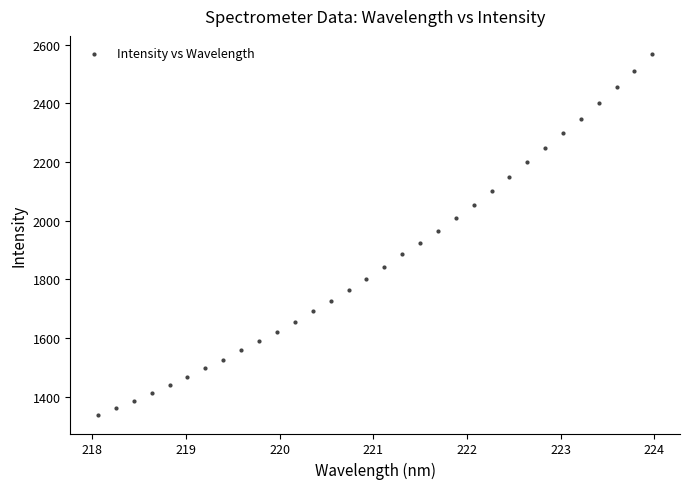

What is the range of Y values (max minus min)?

1232.1